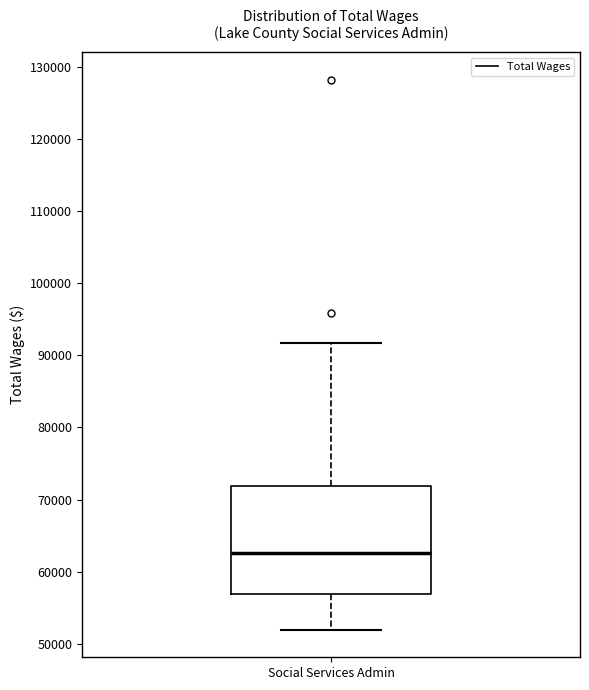

Transcribe this box plot: give where the median line is, the range the box spans, and where the two whiskers end, as read against the y-axis. The values are not printed on the chart, so give them approximately, as read against the axis.

median 63000, box 57000 to 72000, whiskers 52000 to 92000